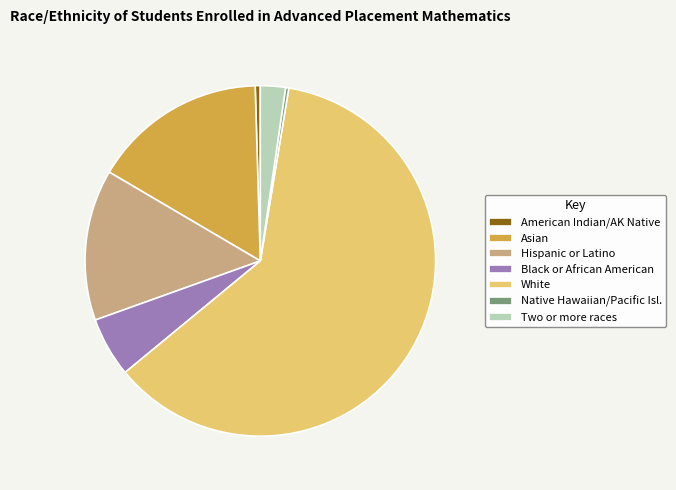

Count the number of slices in the pie.

7